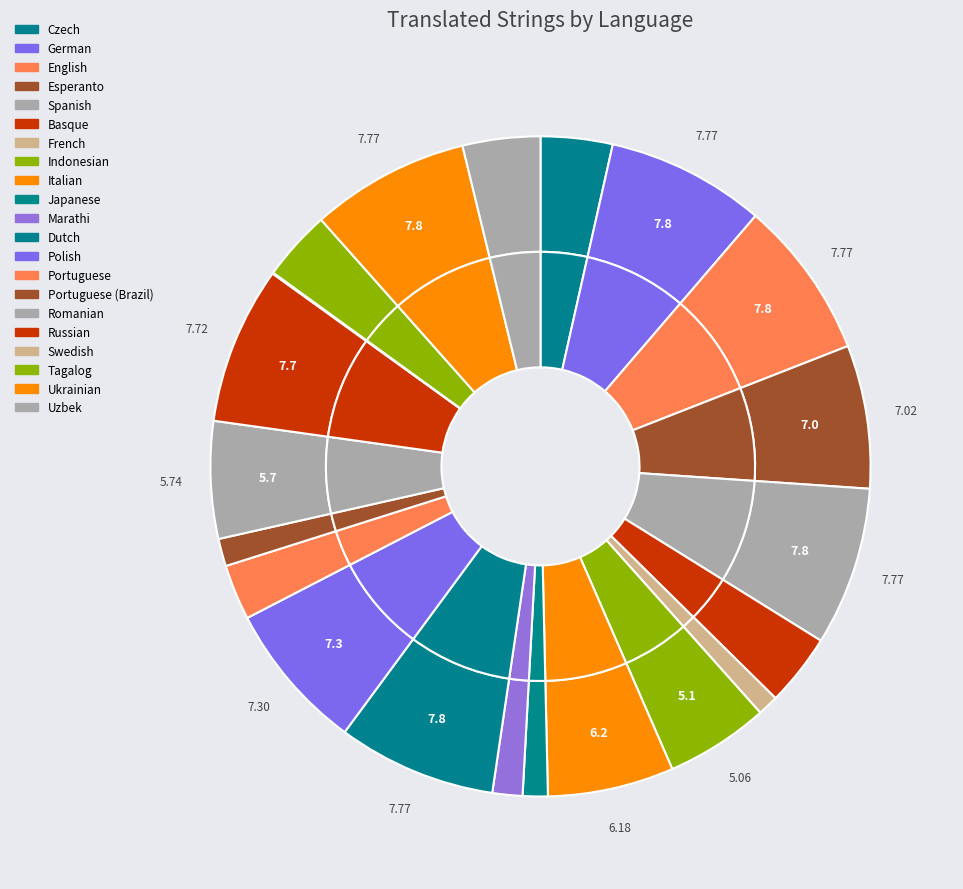

To the nearest percent, what is the difference between the largest and smallest slice percentages?

8%